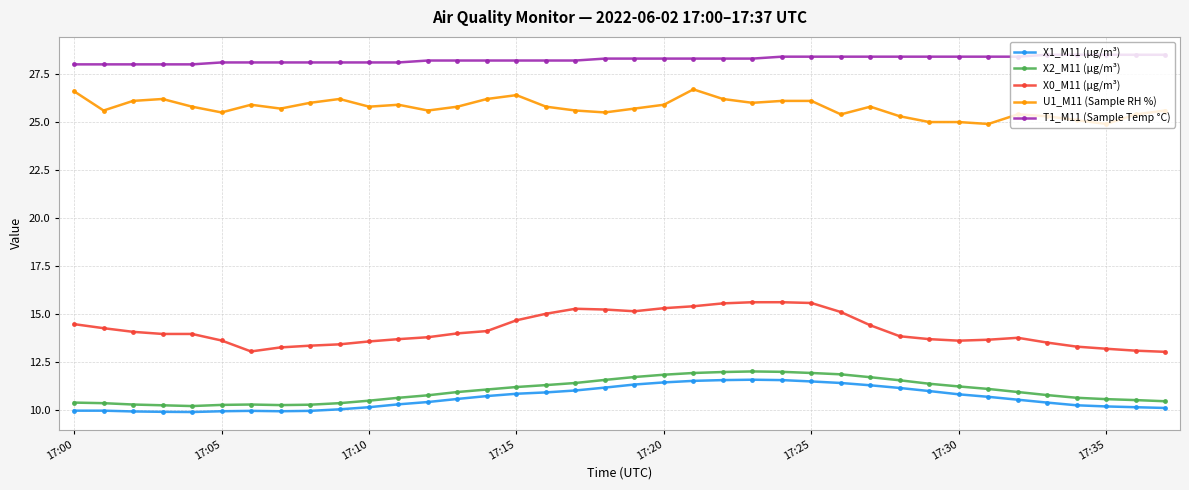

What is the value of the U1_M11 (Sample RH %) point at the 15th from the left?

26.2